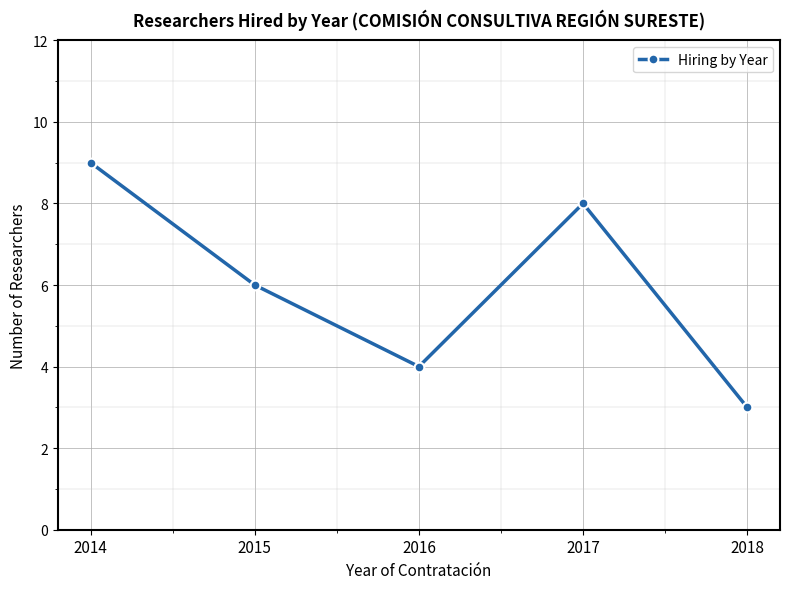

What is the average value?

6